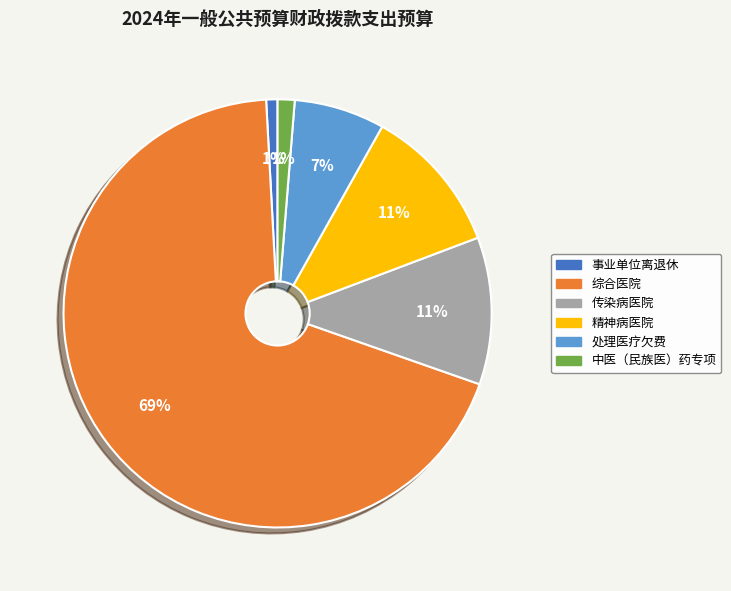

To the nearest percent, what is the difference between the largest and smallest slice percentages?

68%